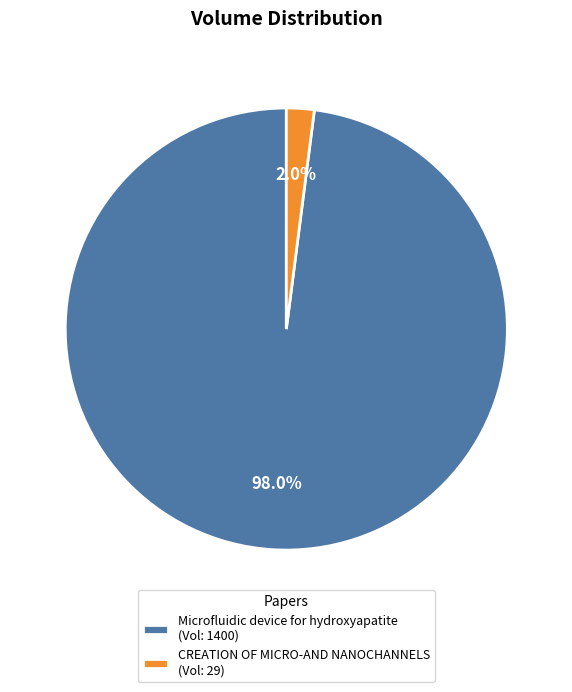

Rank the categories by value from lowest to highest.

CREATION OF MICRO-AND NANOCHANNELS, Microfluidic device for hydroxyapatite